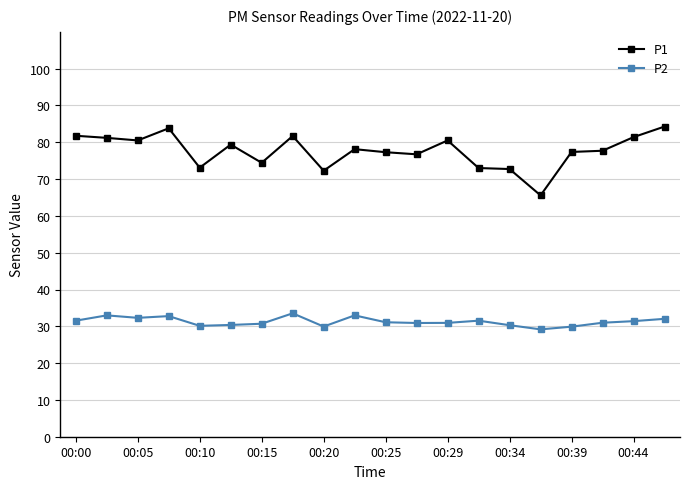

True or false: P1 and P2 intersect in this chart.

False